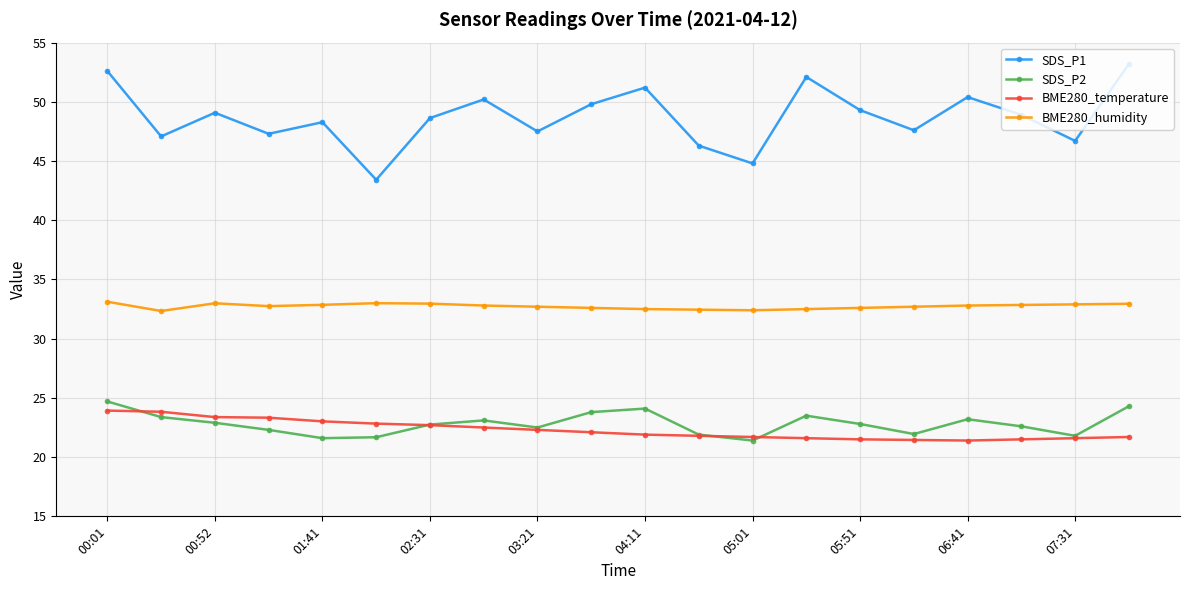

Which series has the largest total across all categories?

SDS_P1